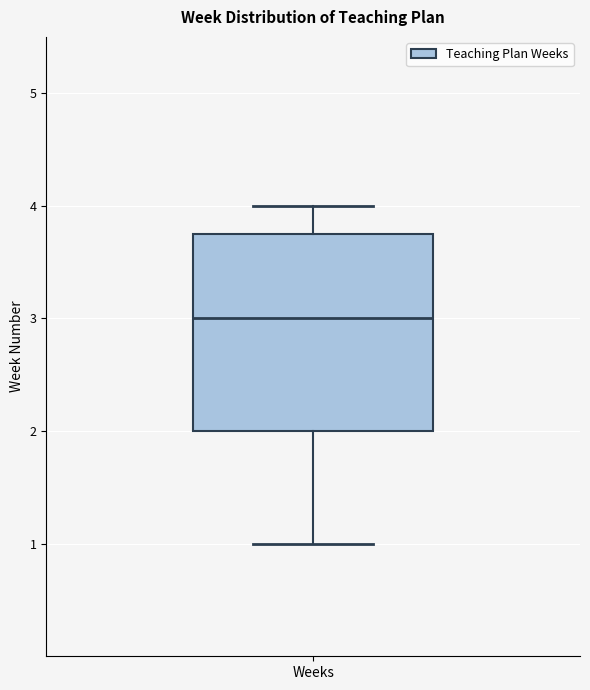

Where is the lower edge of the box for Weeks on the y-axis? The values are not printed on the chart, so give them approximately, as read against the axis.

2.0